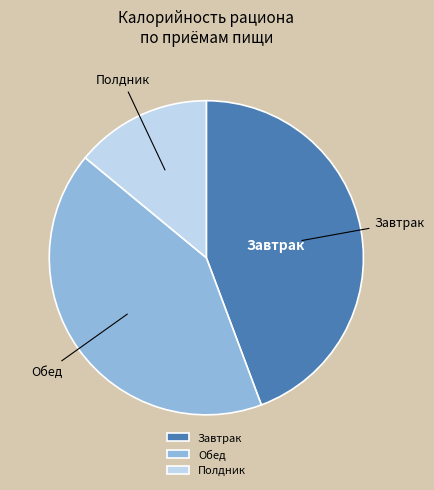

The Завтрак slice represents 31% of the pie. True or false?

False